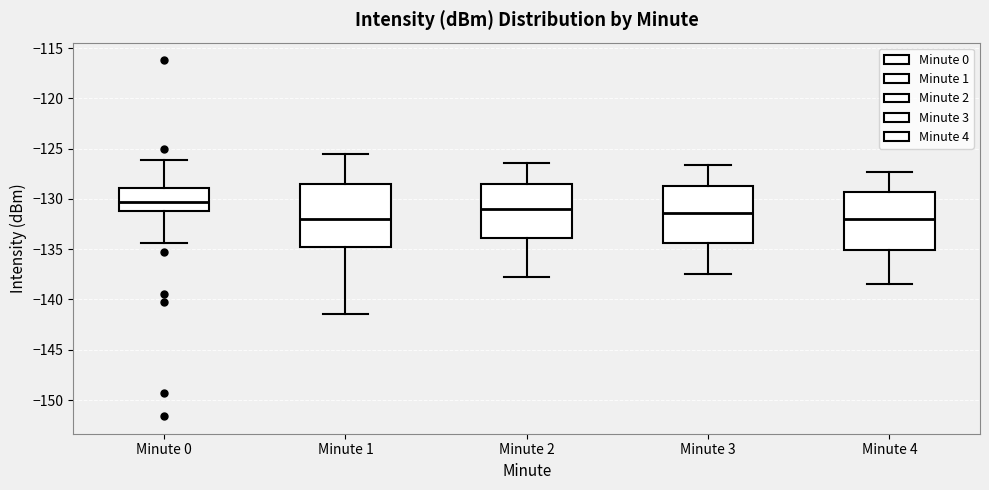

Reading left to right, read every box against the y-axis: the position of its median line, the range the box covers, and the ends of its whiskers. The values are not printed on the chart, so give them approximately, as read against the axis.

Minute 0: median -130.5, box -131.0 to -129.0, whiskers -134.5 to -126.0
Minute 1: median -132.0, box -135.0 to -128.5, whiskers -141.5 to -125.5
Minute 2: median -131.0, box -134.0 to -128.5, whiskers -138.0 to -126.5
Minute 3: median -131.5, box -134.5 to -128.5, whiskers -137.5 to -126.5
Minute 4: median -132.0, box -135.0 to -129.5, whiskers -138.5 to -127.5